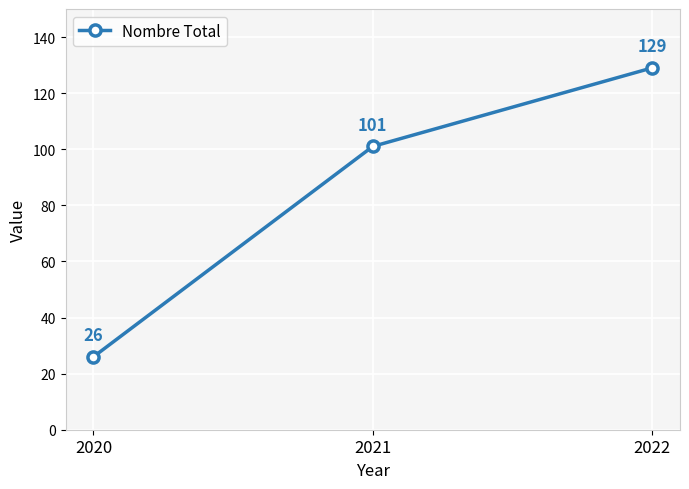

Where is the data nearest to the value 77?

2021